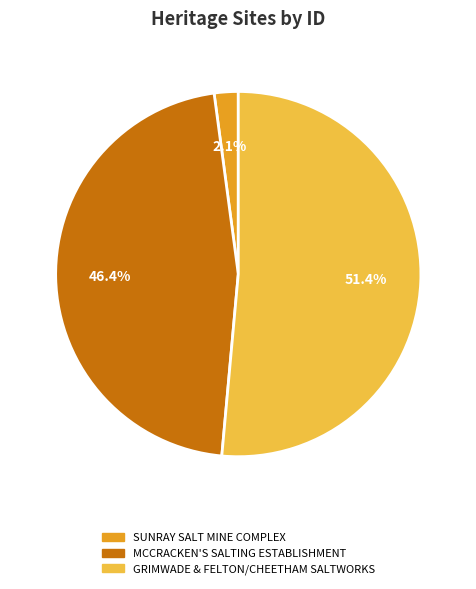

What is the largest slice in the pie chart?

GRIMWADE & FELTON/CHEETHAM SALTWORKS SITE